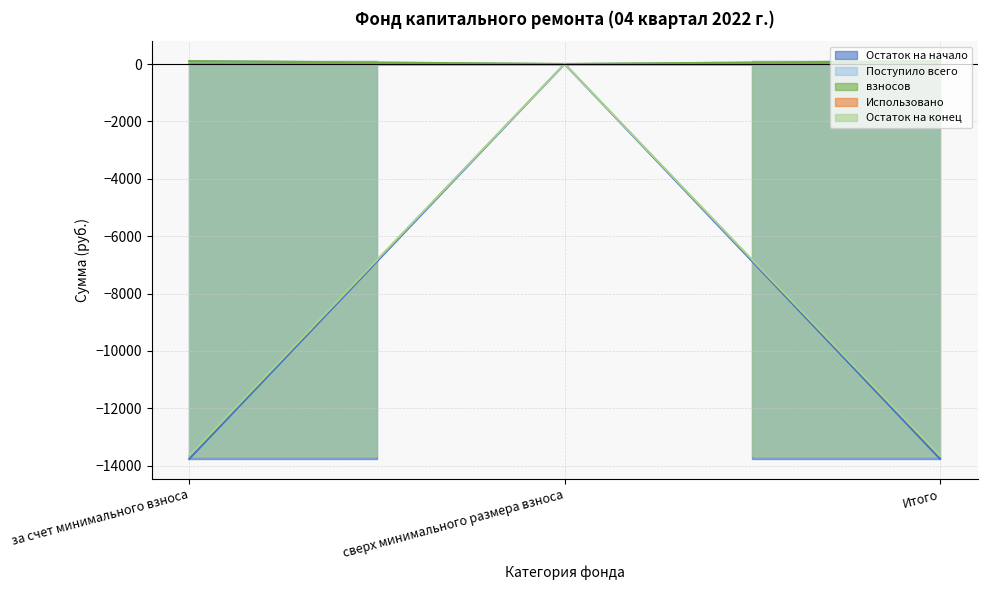

What is the average value of the Остаток на конец series?

-9106.6